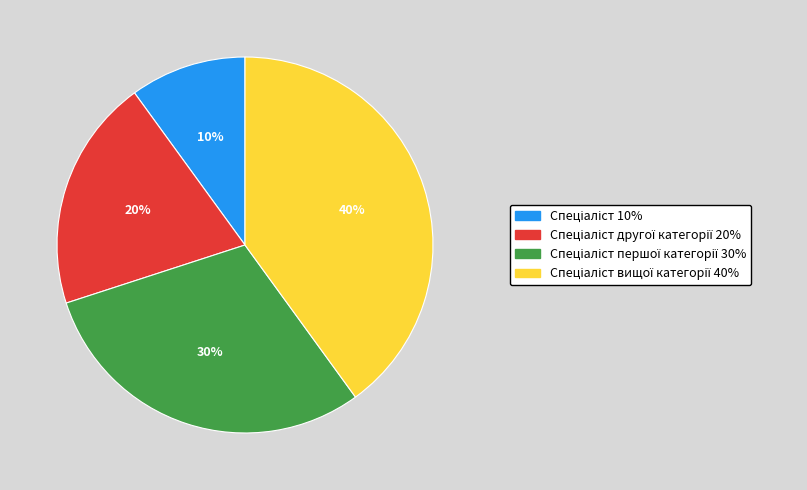

Does any single category account for the majority?

No